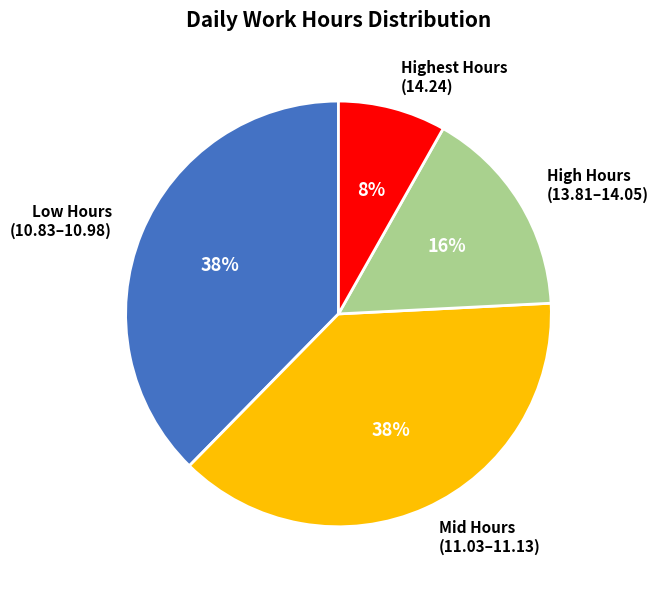

Count the number of slices in the pie.

4